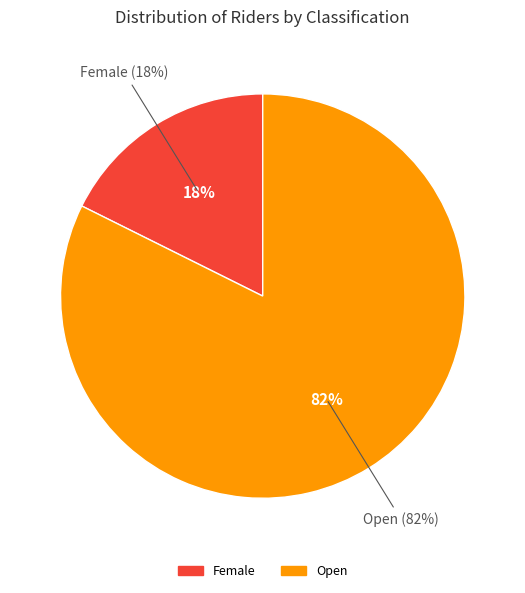

Which category has the smallest portion of the pie?

Female